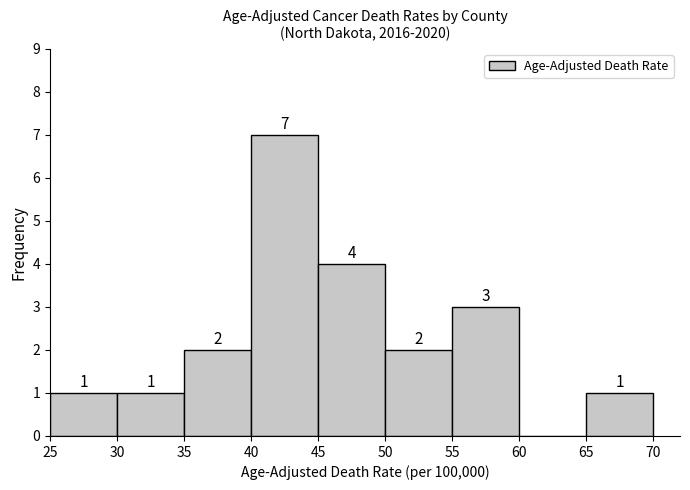

Over which range of the x-axis is the bar tallest?

40 to 45